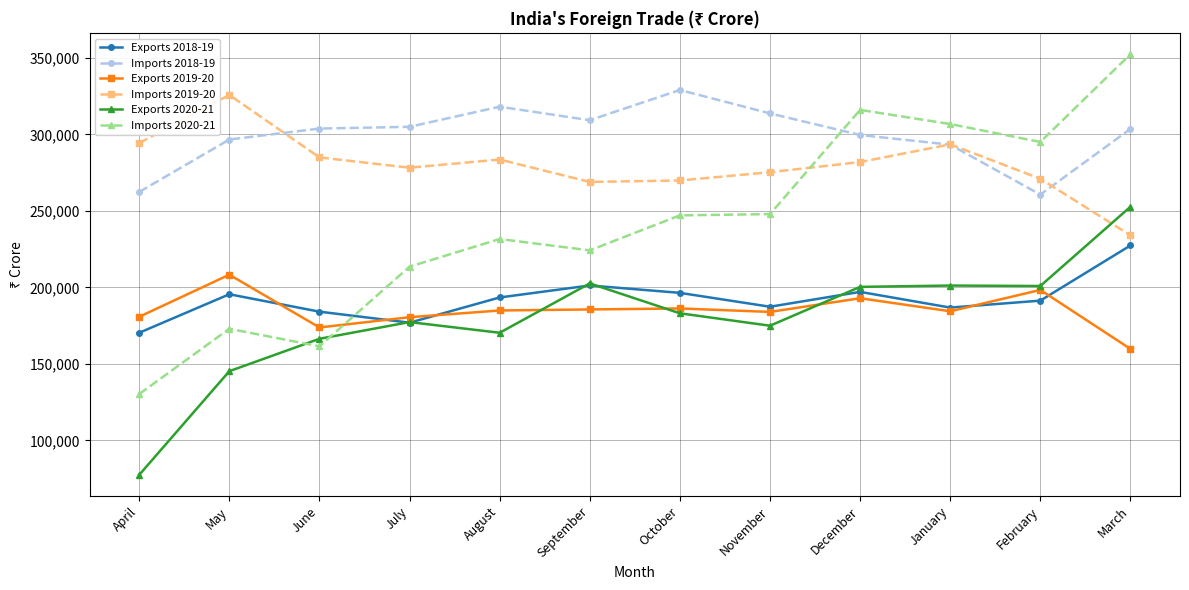

Which series has the largest total across all categories?

Imports 2018-19